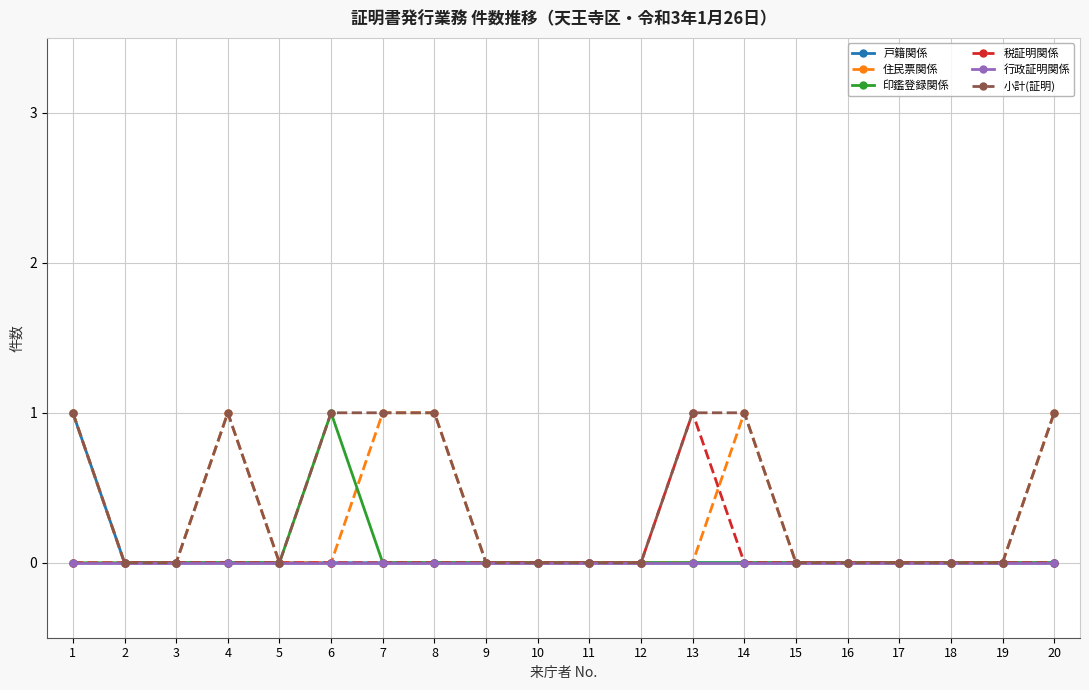

Where is the first local maximum for 住民票関係?

4